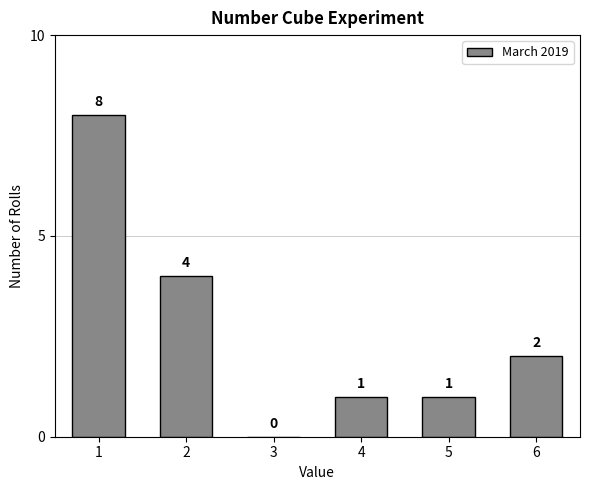

Reading right to left, list all the values displayed in this chart.

6=2	5=1	4=1	3=0	2=4	1=8